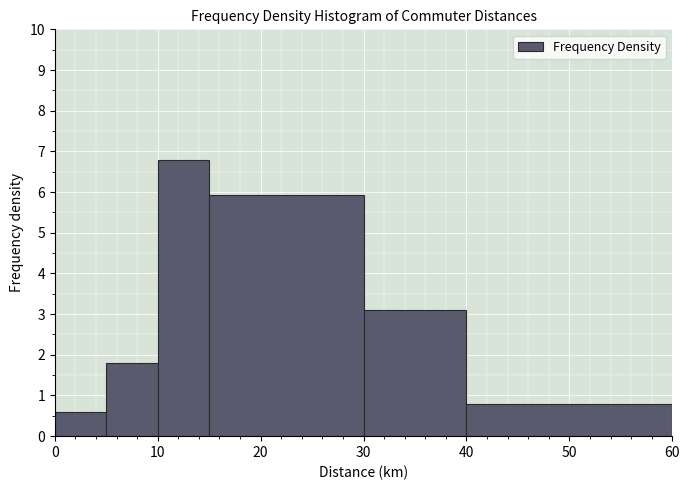

Reading left to right, list every bar in this chart as the range it spans on the x-axis followed by its height. The values are not printed on the chart, so give them approximately, as read against the axis.

0 to 5: 0.6
5 to 10: 1.8
10 to 15: 6.8
15 to 30: 5.9
30 to 40: 3.1
40 to 60: 0.8